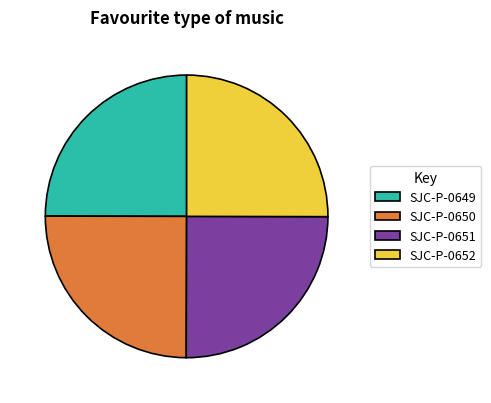

Count the number of slices in the pie.

4